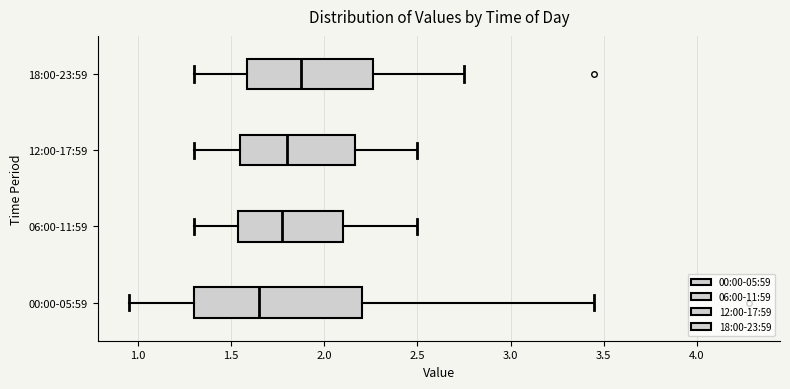

Reading bottom to top, transcribe this box plot: for each box, give where its median line is, the range the box spans, and where its two whiskers end, as read against the x-axis. The values are not printed on the chart, so give them approximately, as read against the axis.

00:00-05:59: median 1.65, box 1.30 to 2.20, whiskers 0.95 to 3.45
06:00-11:59: median 1.80, box 1.55 to 2.10, whiskers 1.30 to 2.50
12:00-17:59: median 1.80, box 1.55 to 2.15, whiskers 1.30 to 2.50
18:00-23:59: median 1.90, box 1.60 to 2.25, whiskers 1.30 to 2.75